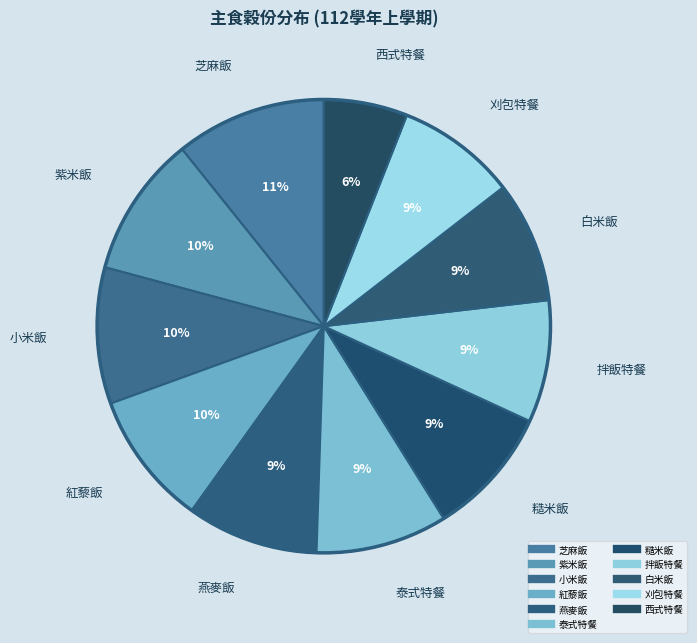

How many segments does this pie chart have?

11